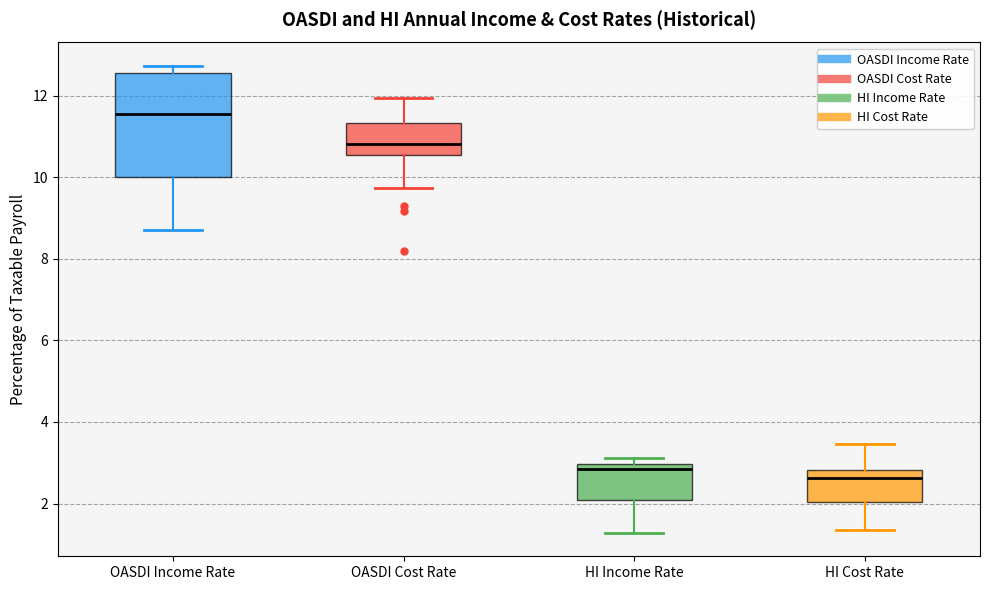

Which box is the tallest, from its lower edge to its upper edge?

OASDI Income Rate